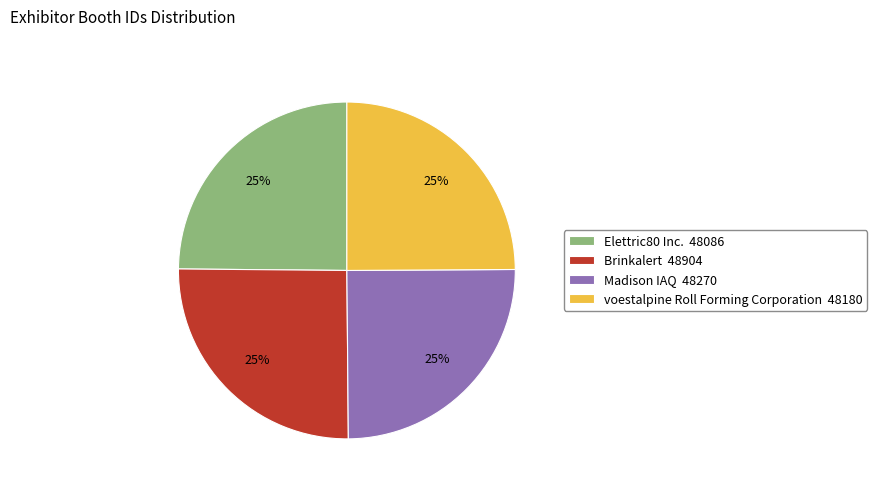

What percentage is the Brinkalert 48904 slice, to the nearest percent?

25%